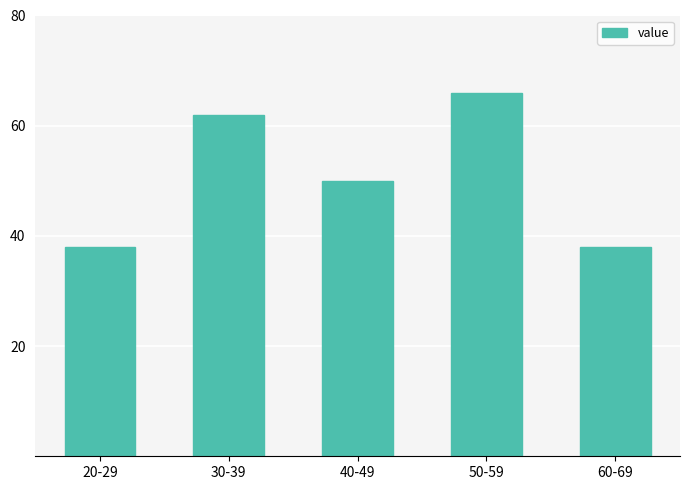

Reading right to left, transcribe all the data shown in this chart.

60-69=38	50-59=66	40-49=50	30-39=62	20-29=38